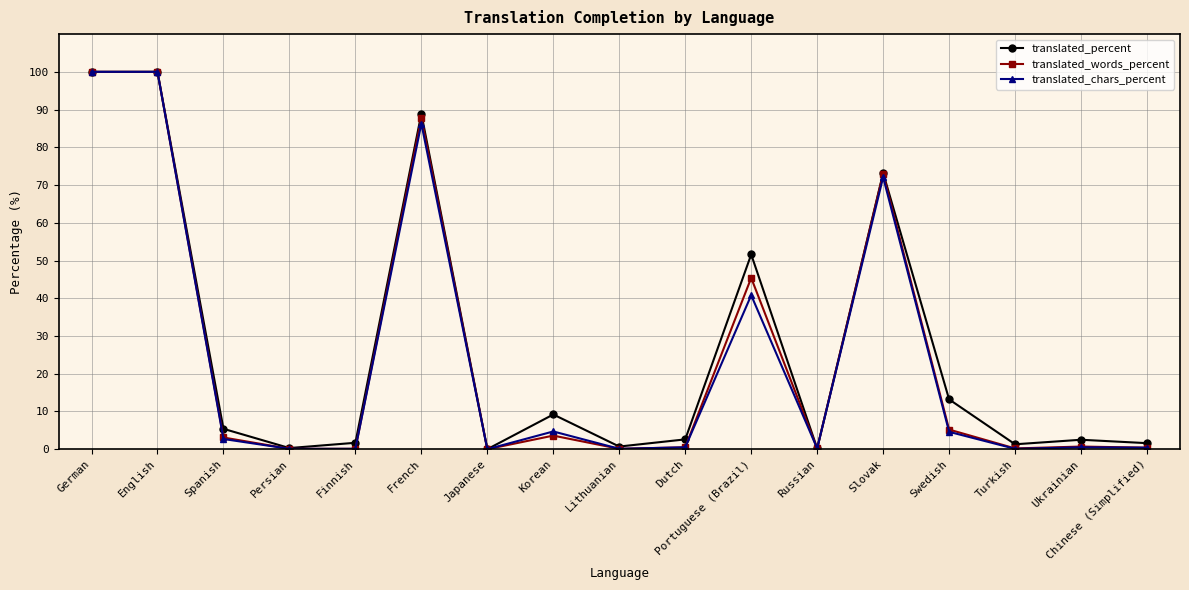

Does the chart display data point markers on the line(s)?

Yes